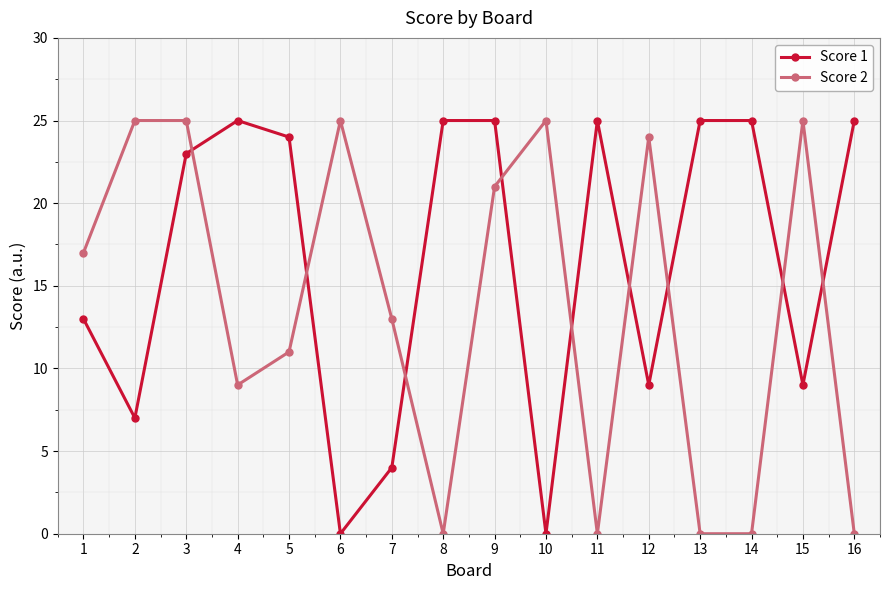

Between 12 and 15, which series saw the biggest shift?

Score 2